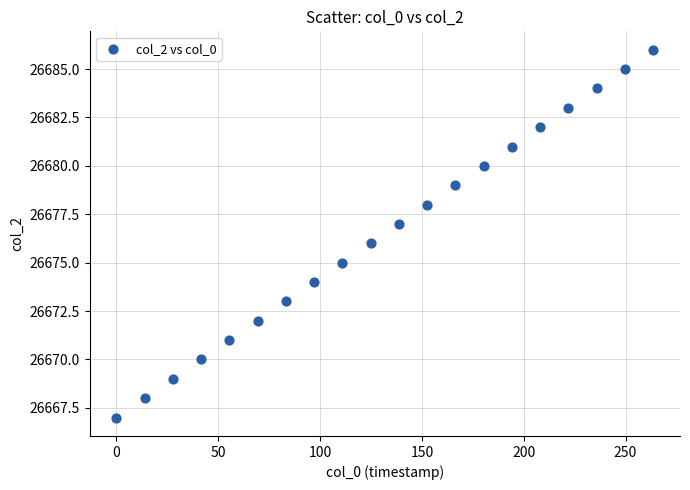

What is the range of Y values (max minus min)?

19